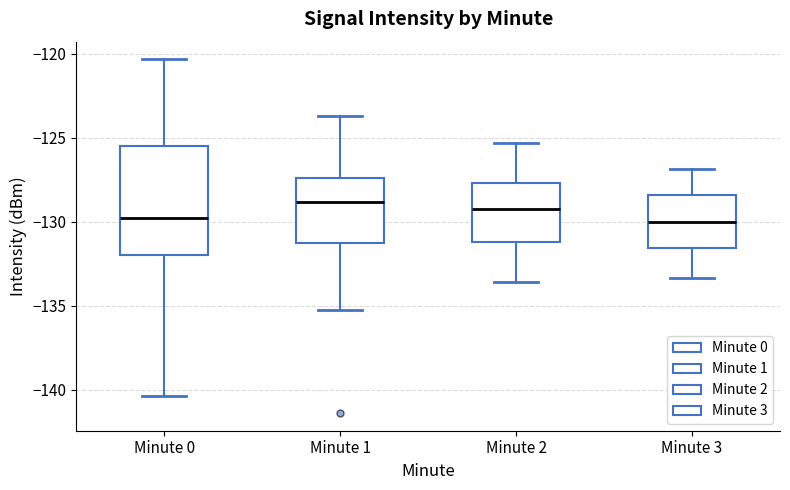

Reading left to right, transcribe this box plot: for each box, give where its median line is, the range the box spans, and where its two whiskers end, as read against the y-axis. The values are not printed on the chart, so give them approximately, as read against the axis.

Minute 0: median -130.0, box -132.0 to -125.5, whiskers -140.5 to -120.5
Minute 1: median -129.0, box -131.5 to -127.5, whiskers -135.0 to -123.5
Minute 2: median -129.0, box -131.0 to -127.5, whiskers -133.5 to -125.5
Minute 3: median -130.0, box -131.5 to -128.5, whiskers -133.5 to -127.0